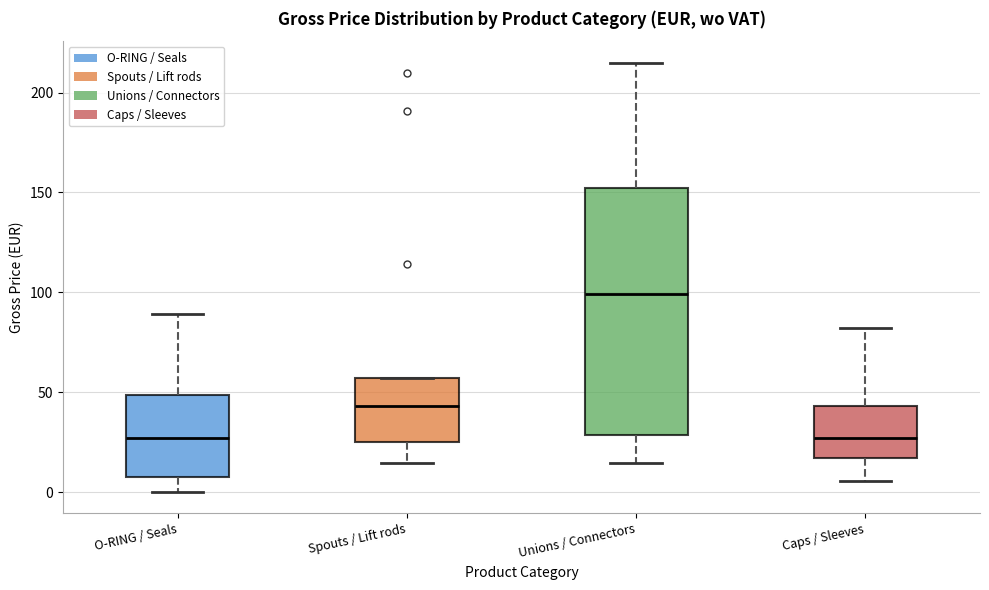

Which box is the tallest, from its lower edge to its upper edge?

Unions / Connectors